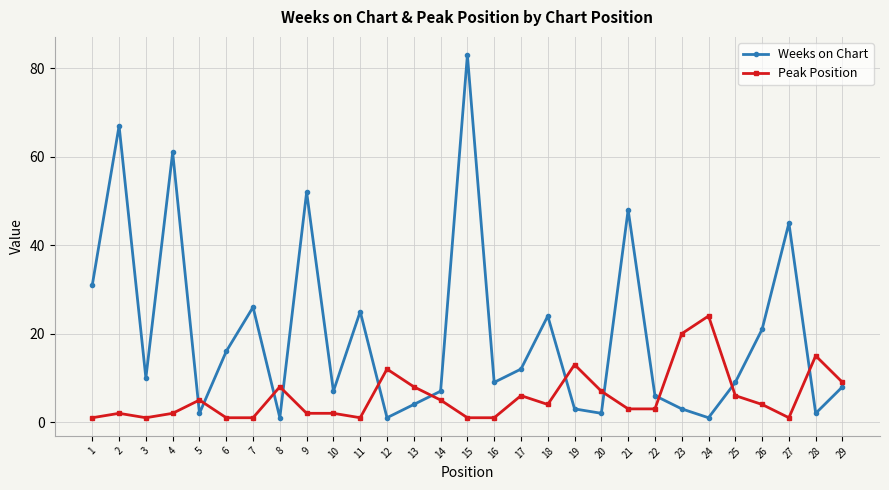

Is the value of Weeks on Chart at 8 greater than the value of Peak Position at 9?

No